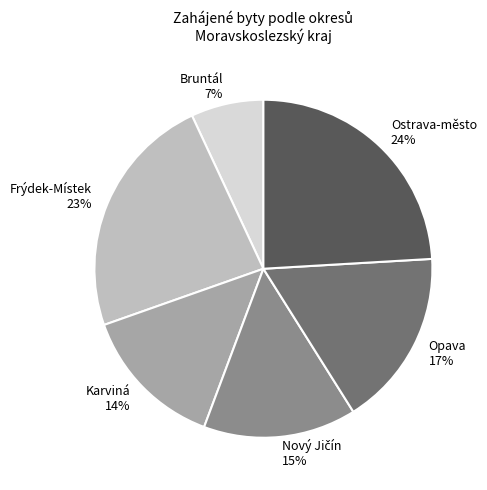

Does Frýdek-Místek account for over 50% of the chart?

No